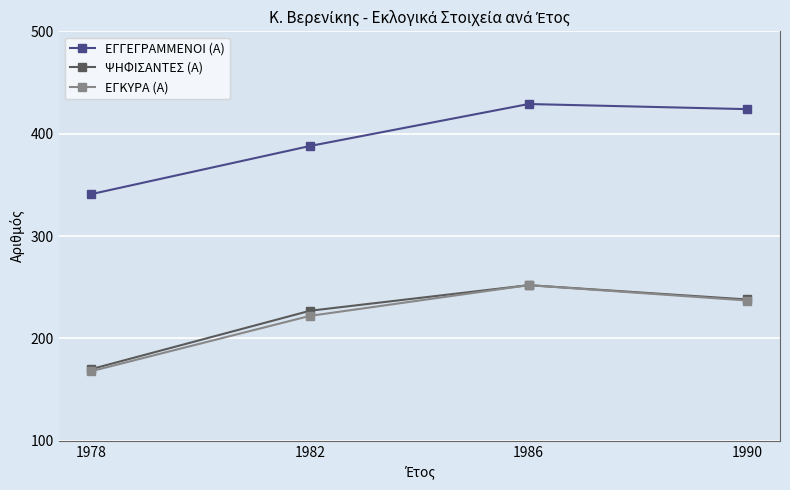

True or false: ΨΗΦΙΣΑΝΤΕΣ (Α) has more than 2 interior local peaks.

False